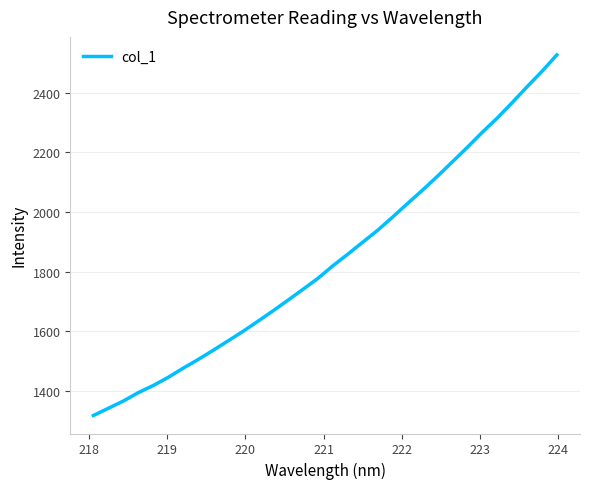

What is the greatest value displayed?

2526.7